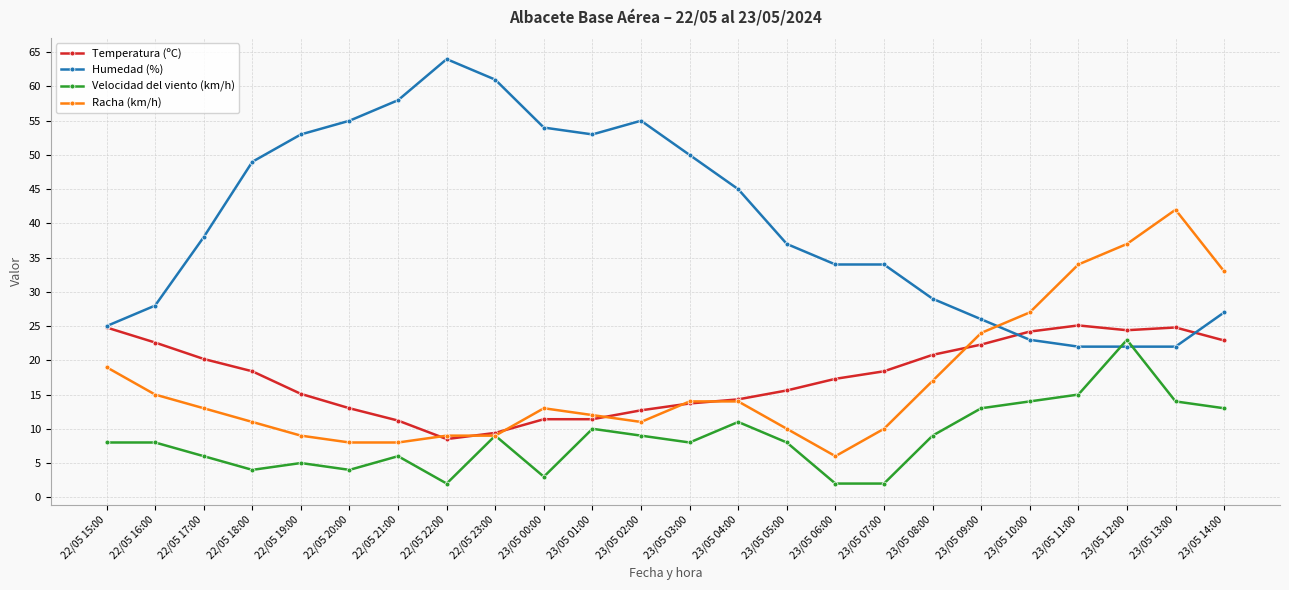

At how many categories does at least one series exceed 22?

24